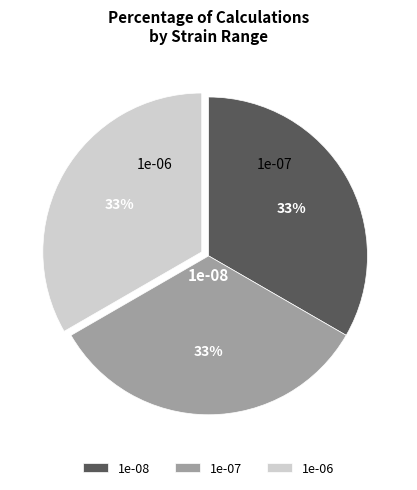

True or false: 1e-07 accounts for 1% of the total.

False